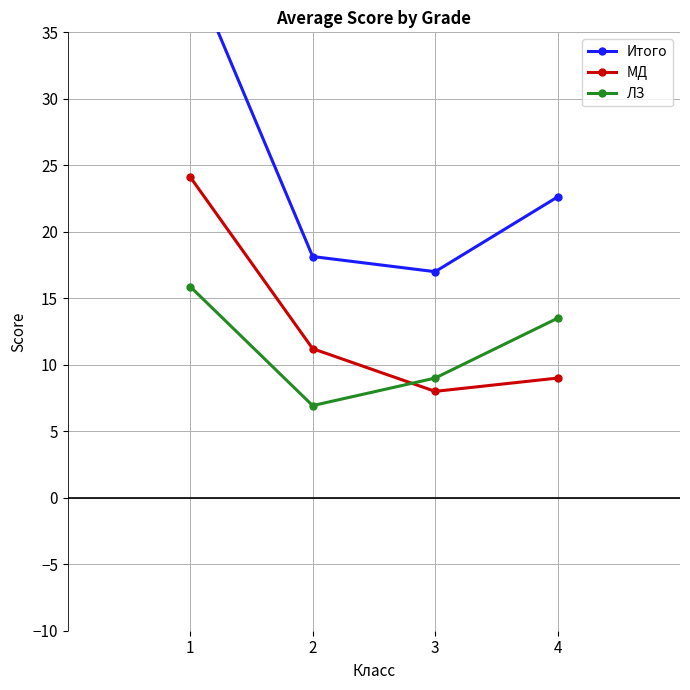

How many times do МД and ЛЗ cross each other?

1